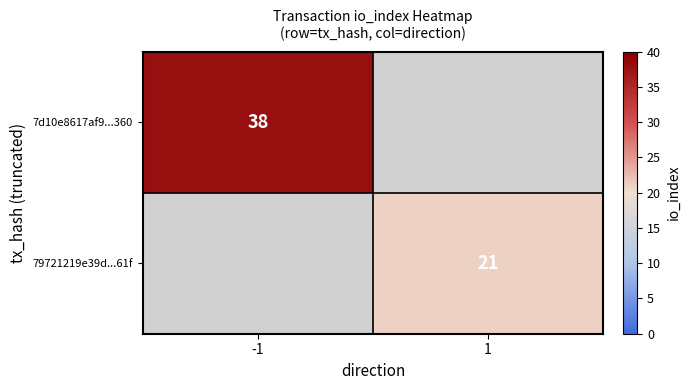

The value of 7d10e8617af9...360 at -1 is 38. True or false?

True